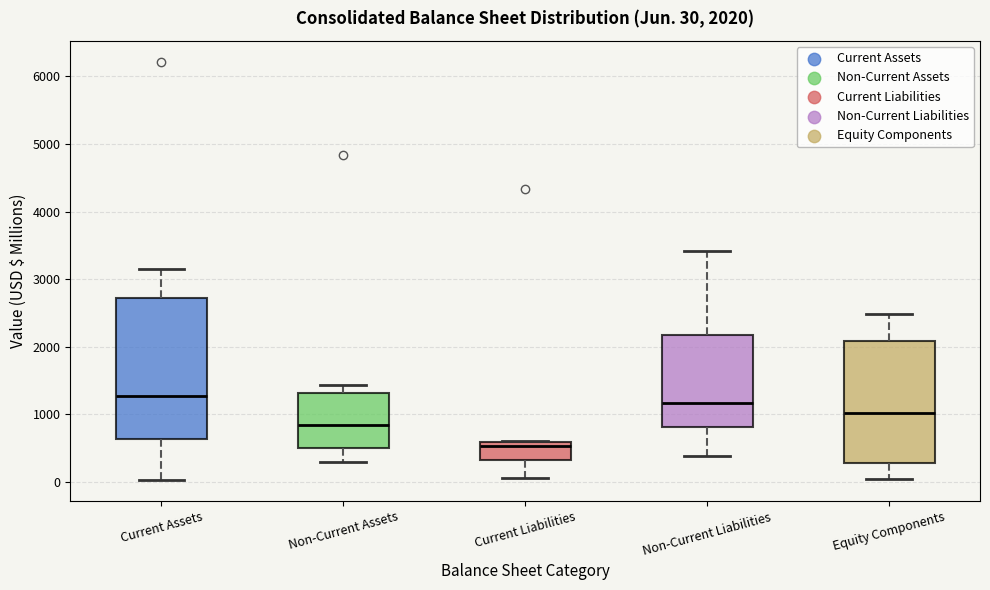

Comparing the boxes themselves (not the whiskers), which one is the tallest?

Current Assets